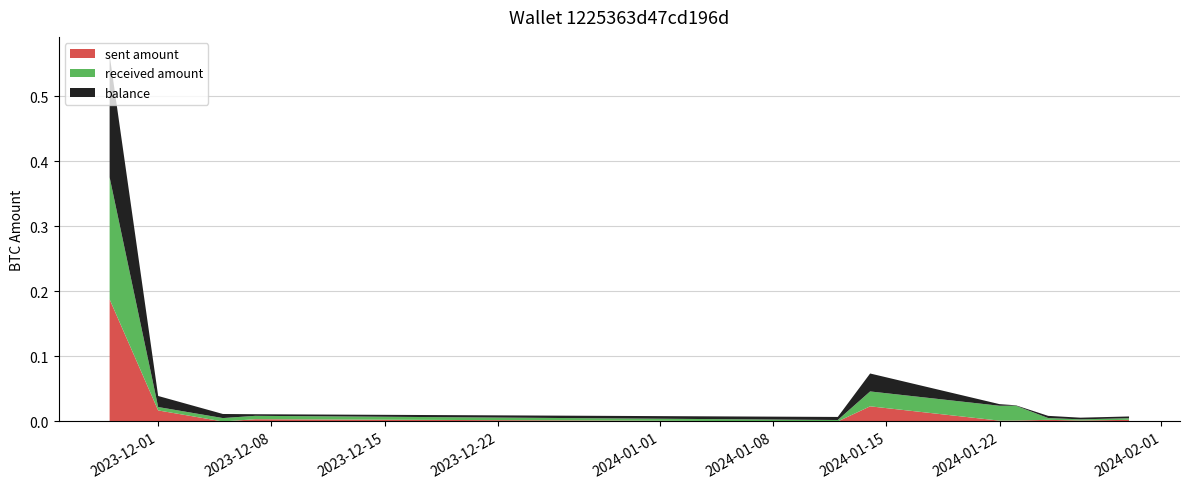

Reading left to right, transcribe all the data shown in this chart.

received amount: 2023-11-28=0.2	2023-12-01=0.0	2023-12-05=0.0	2023-12-07=0.0	2024-01-12=0.0	2024-01-14=0.0	2024-01-22=0.0	2024-01-23=0.0	2024-01-25=0.0	2024-01-27=0.0	2024-01-30=0.0
balance: 2023-11-28=0.2	2023-12-01=0.0	2023-12-05=0.0	2023-12-07=0.0	2024-01-12=0.0	2024-01-14=0.0	2024-01-22=0.0	2024-01-23=0.0	2024-01-25=0.0	2024-01-27=0.0	2024-01-30=0.0
sent amount: 2023-11-28=0.2	2023-12-01=0.0	2023-12-05=0.0	2023-12-07=0.0	2024-01-12=0.0	2024-01-14=0.0	2024-01-22=0.0	2024-01-23=0.0	2024-01-25=0.0	2024-01-27=0.0	2024-01-30=0.0